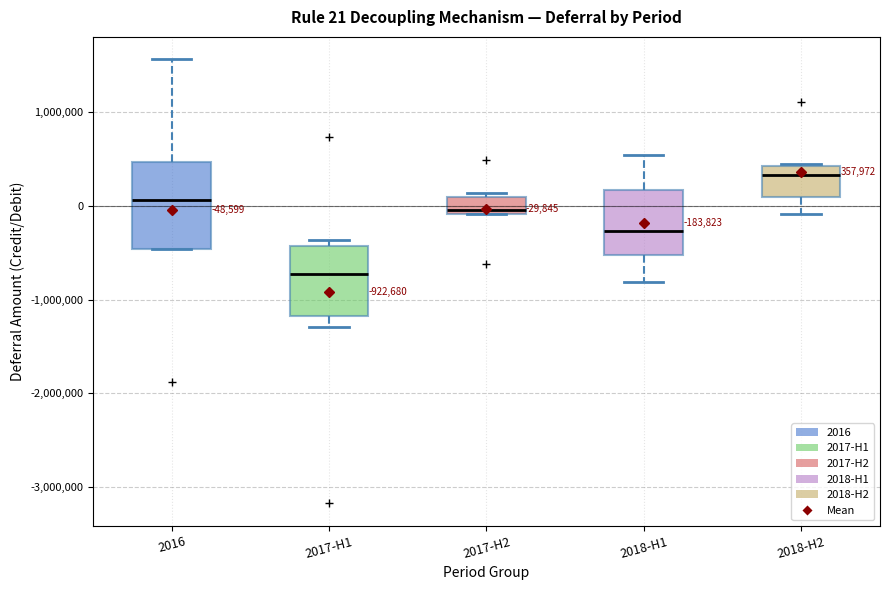

Which box has the lowest median line?

2017-H1